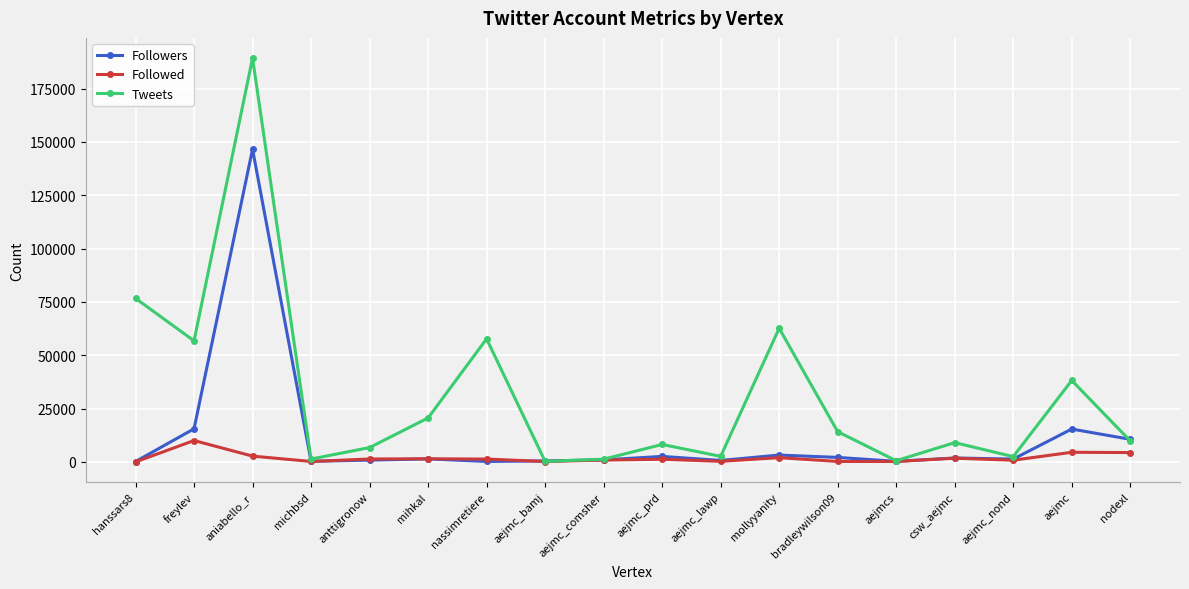

At which label does Followed reach its peak?

freylev